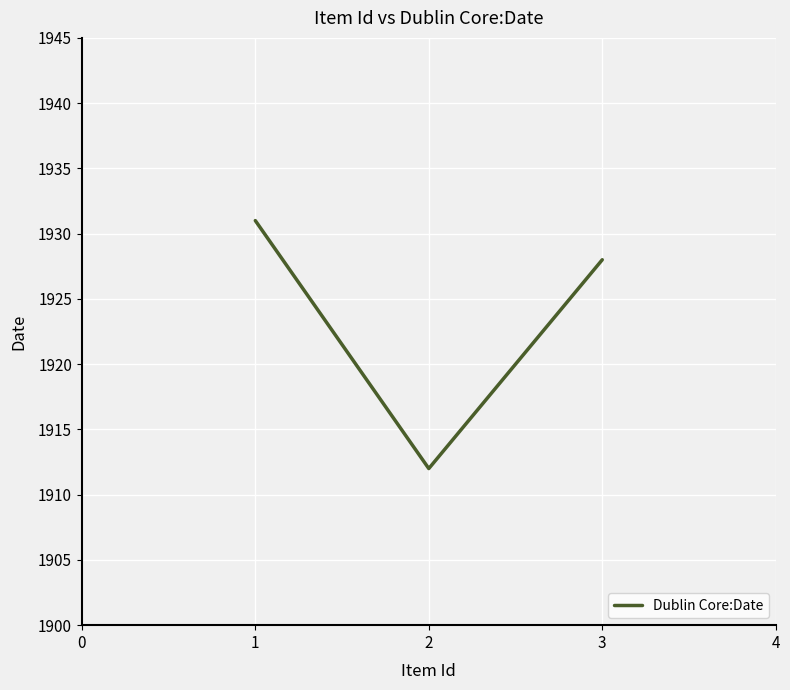

Count the values in the range 1912 to 1931.

3